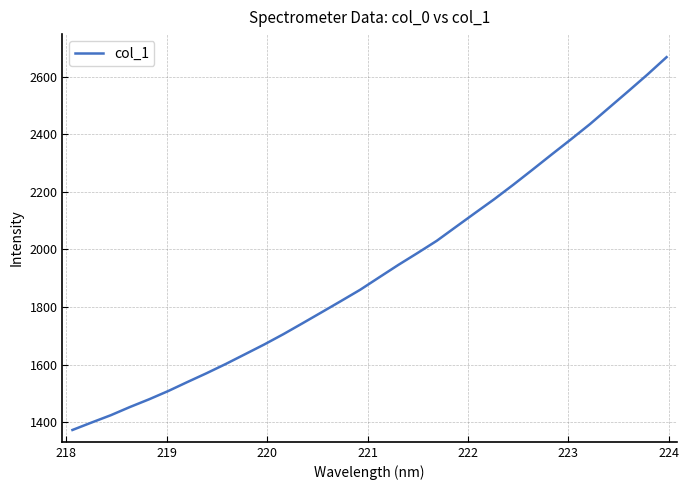

What is the greatest value displayed?

2668.1